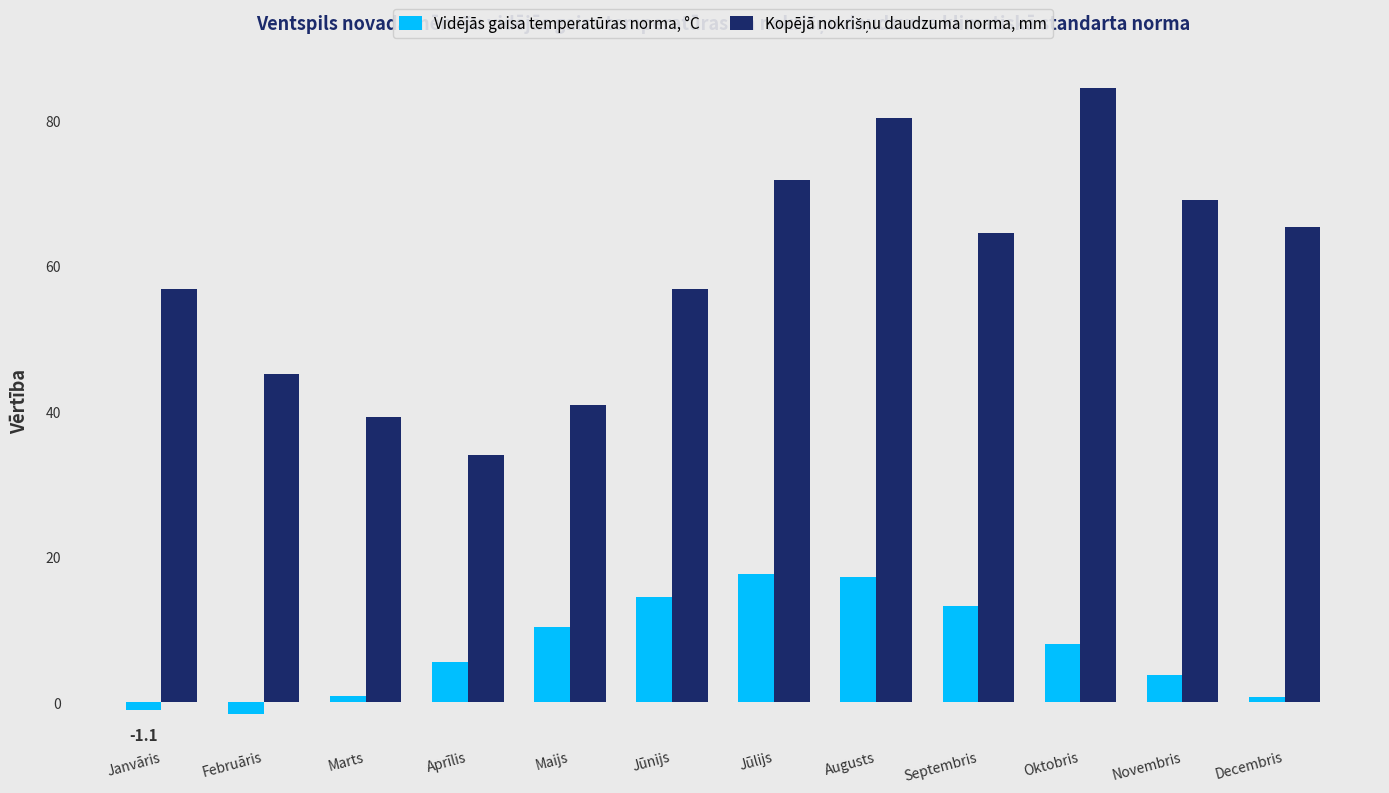

What is the difference between the highest and lowest values at Maijs?

30.5